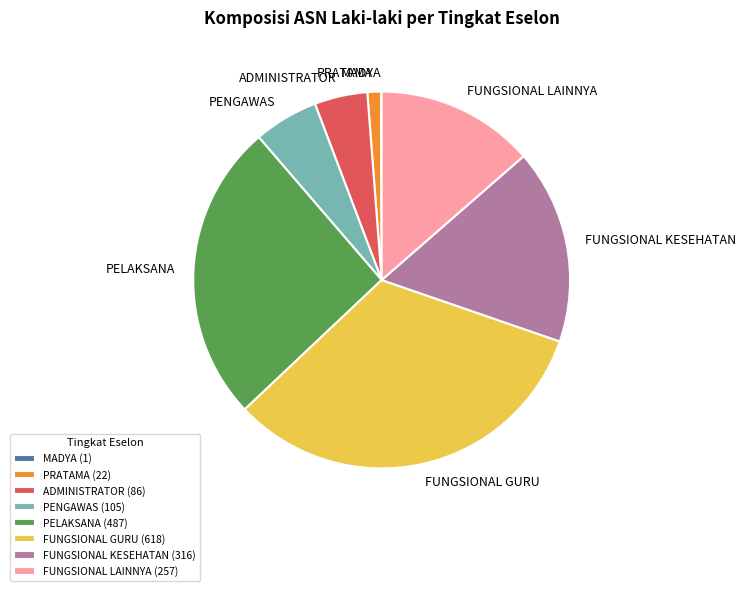

What is the ratio of the value at PENGAWAS to the value at PELAKSANA?

0.2